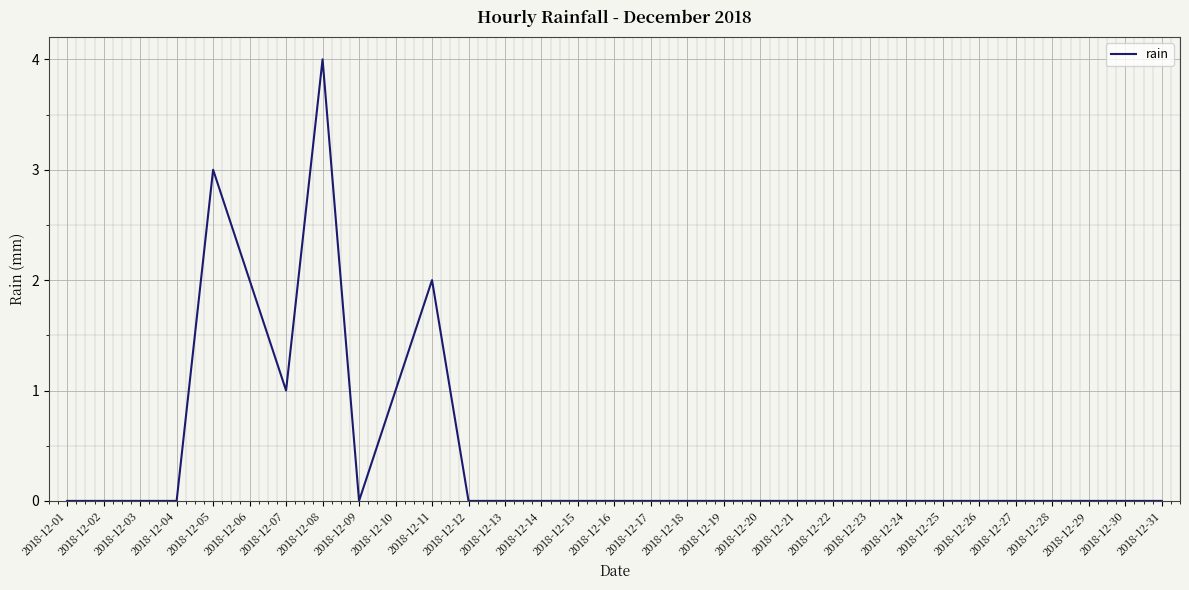

Reading left to right, extract all data points from this chart.

0	0	0	0	3	2	1	4	0	1	2	0	0	0	0	0	0	0	0	0	0	0	0	0	0	0	0	0	0	0	0